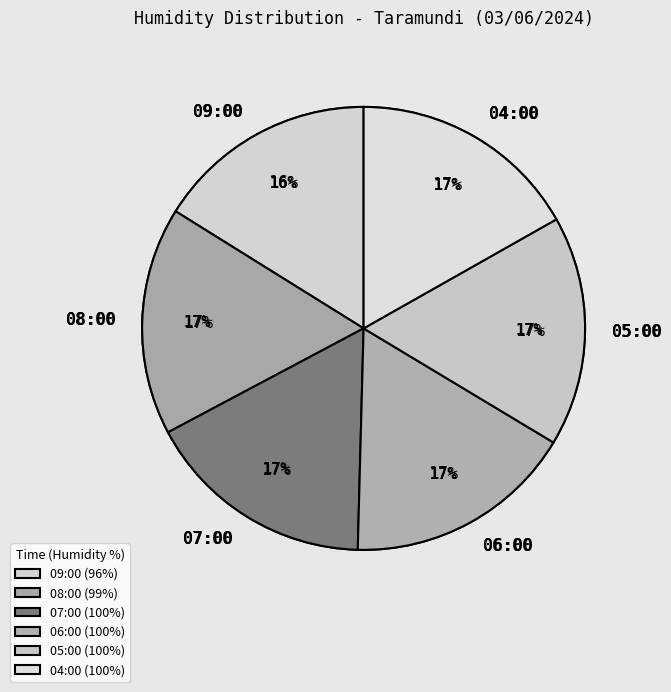

Is there any slice that represents more than half of the pie?

No